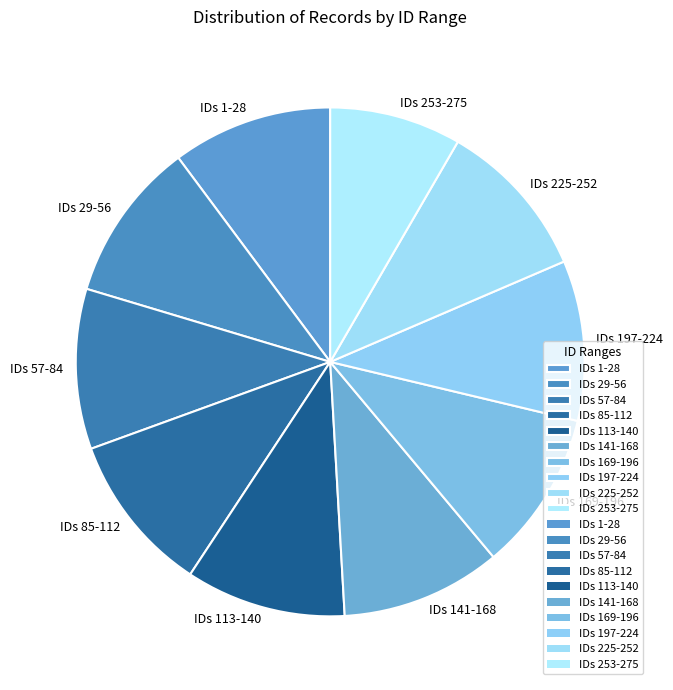

Is there a majority slice in this chart?

No